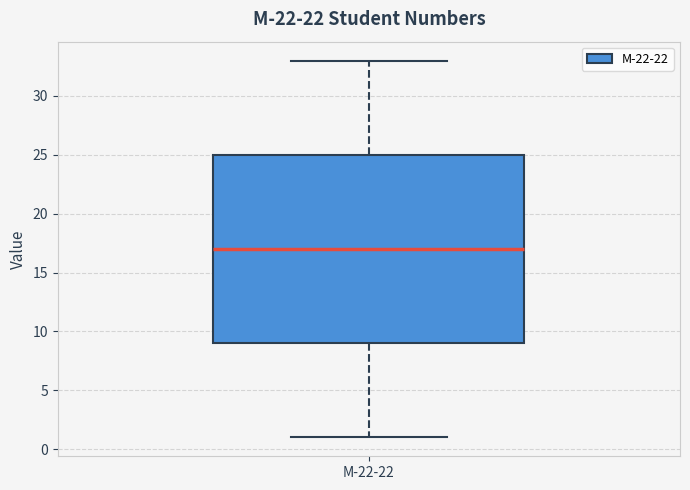

Transcribe this box plot: give where the median line is, the range the box spans, and where the two whiskers end, as read against the y-axis. The values are not printed on the chart, so give them approximately, as read against the axis.

median 17, box 9 to 25, whiskers 1 to 33